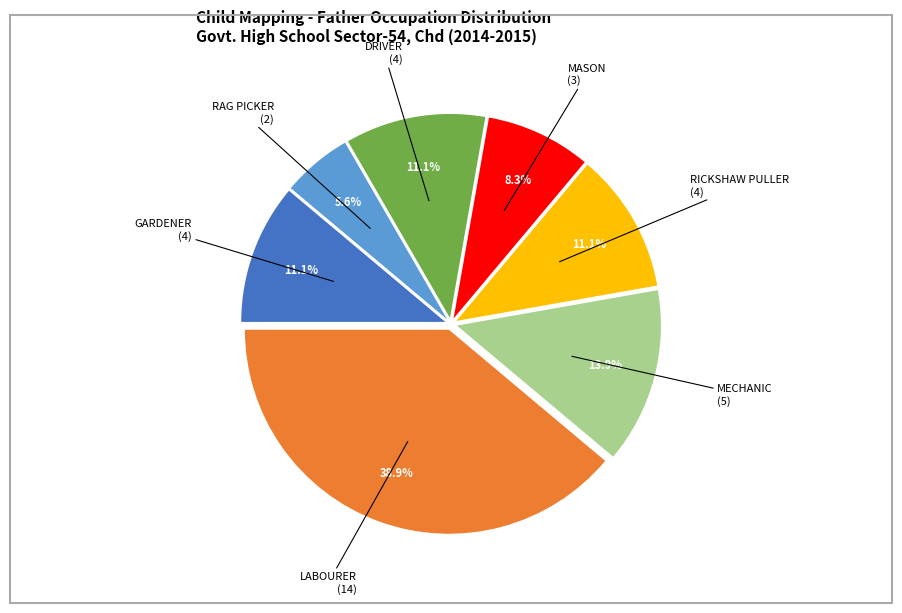

Does any single category account for the majority?

No